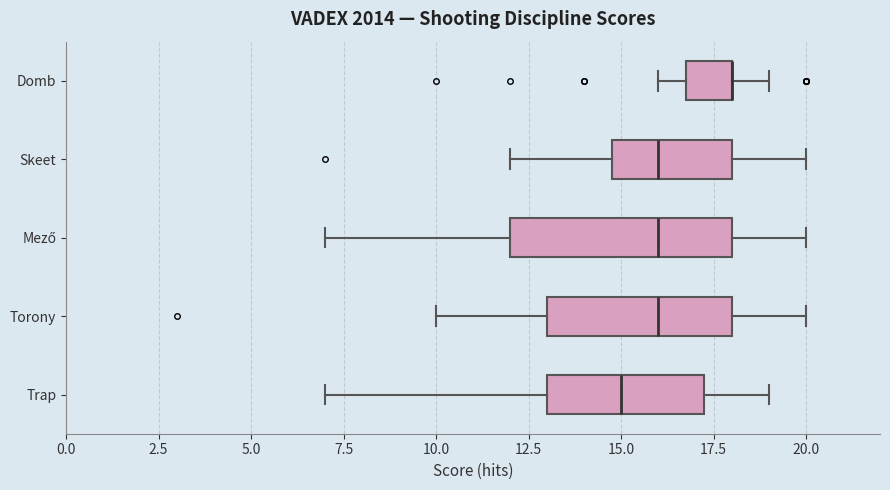

Reading bottom to top, transcribe this box plot: for each box, give where its median line is, the range the box spans, and where its two whiskers end, as read against the x-axis. The values are not printed on the chart, so give them approximately, as read against the axis.

Trap: median 15.0, box 13.0 to 17.5, whiskers 7.0 to 19.0
Torony: median 16.0, box 13.0 to 18.0, whiskers 10.0 to 20.0
Mező: median 16.0, box 12.0 to 18.0, whiskers 7.0 to 20.0
Skeet: median 16.0, box 15.0 to 18.0, whiskers 12.0 to 20.0
Domb: median 18.0 (drawn on the box's right edge), box 17.0 to 18.0, whiskers 16.0 to 19.0